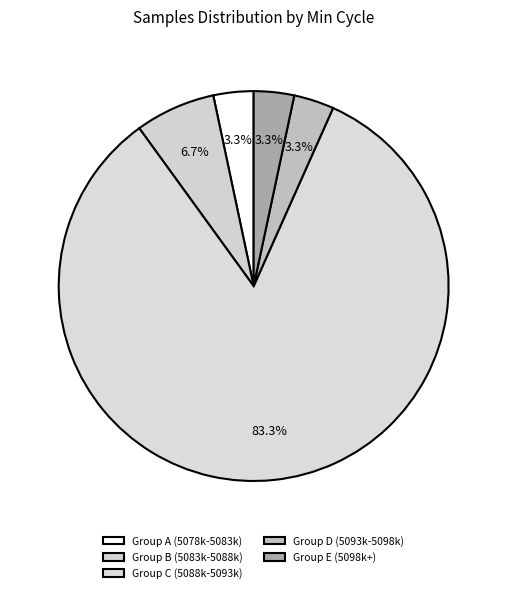

How many slices are in this pie chart?

5